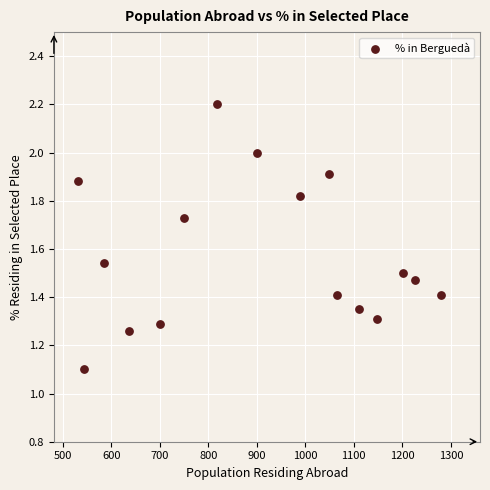

What is the range of Y values (max minus min)?

1.1